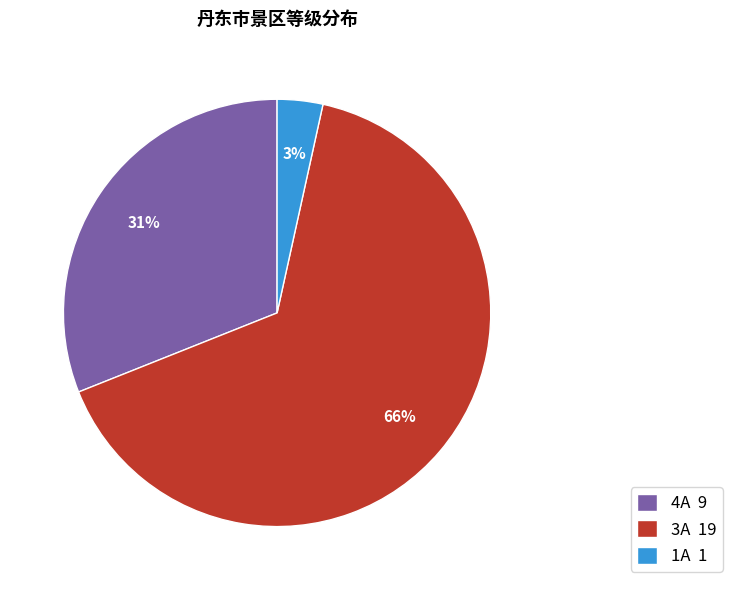

To the nearest percent, what is the combined percentage of 3A 19 and 4A 9?

97%